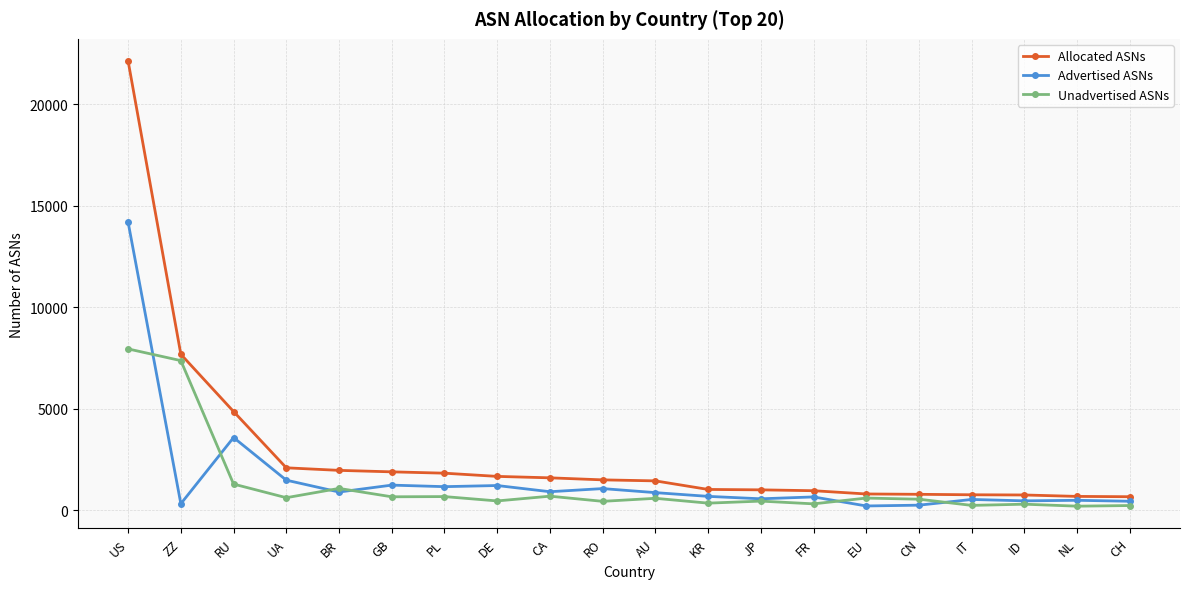

True or false: Unadvertised ASNs and Allocated ASNs intersect in this chart.

False